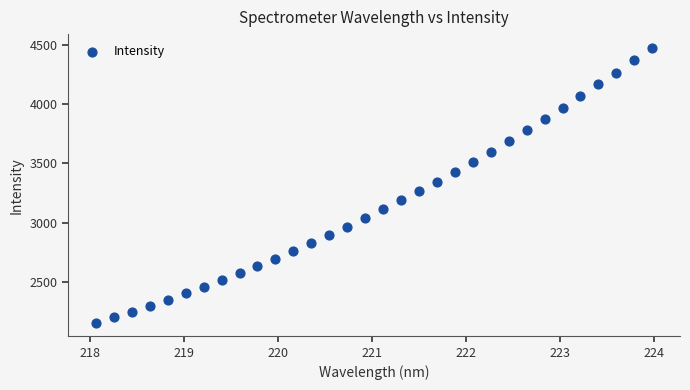

What is the range of X values (max minus min)?

5.9